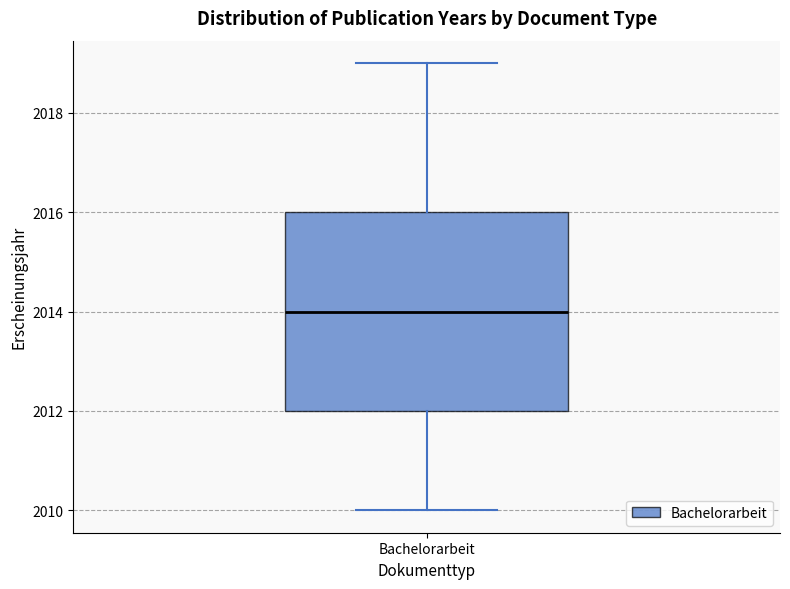

Read this box plot against the y-axis: the position of the median line, the range covered by the box, and the ends of both whiskers. The values are not printed on the chart, so give them approximately, as read against the axis.

median 2014, box 2012 to 2016, whiskers 2010 to 2019